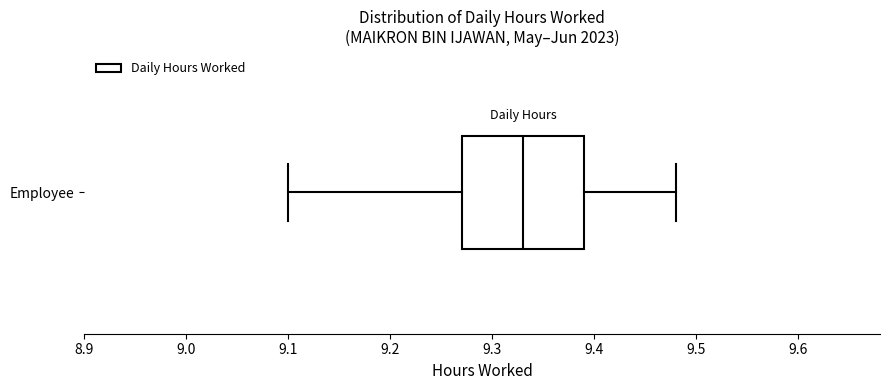

Read this box plot against the x-axis: the position of the median line, the range covered by the box, and the ends of both whiskers. The values are not printed on the chart, so give them approximately, as read against the axis.

median 9.33, box 9.27 to 9.39, whiskers 9.10 to 9.48